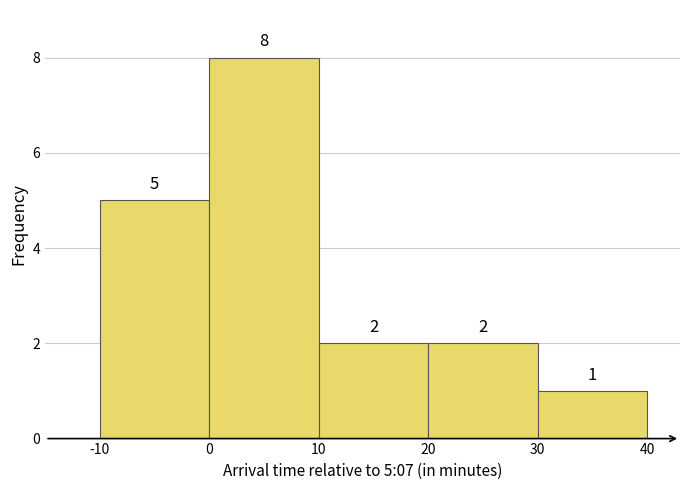

Which range on the x-axis has the tallest bar?

0 to 10